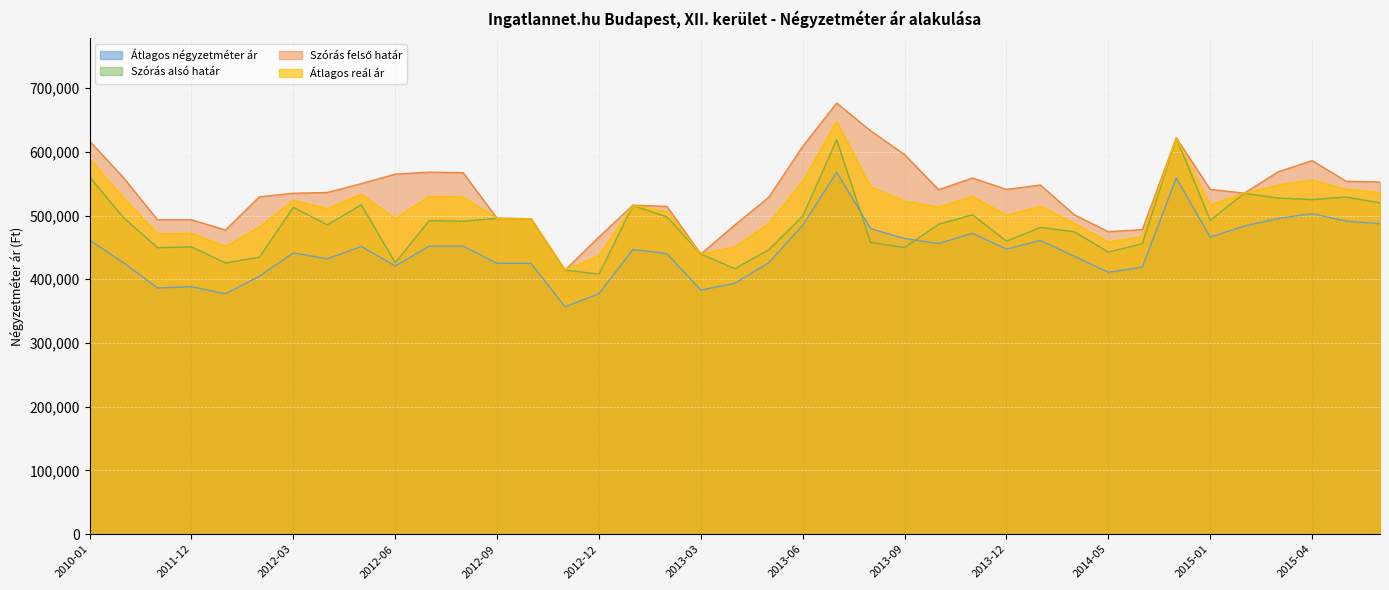

How many values in the Átlagos reál ár series are below 514612?

19